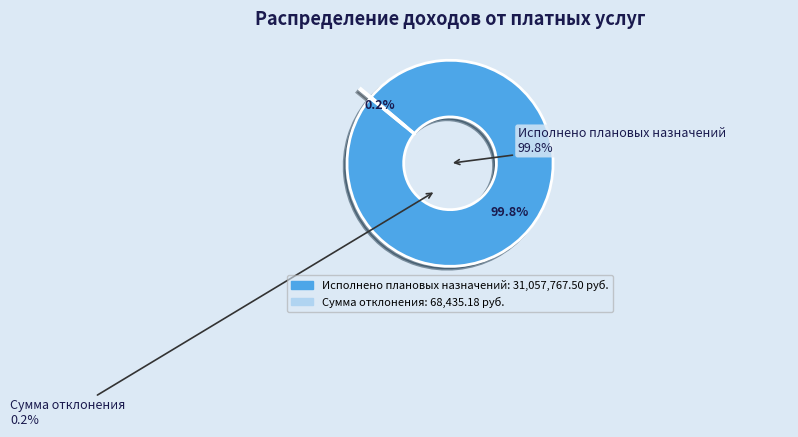

Rank the categories by value from highest to lowest.

Исполнено плановых назначений, Сумма отклонения